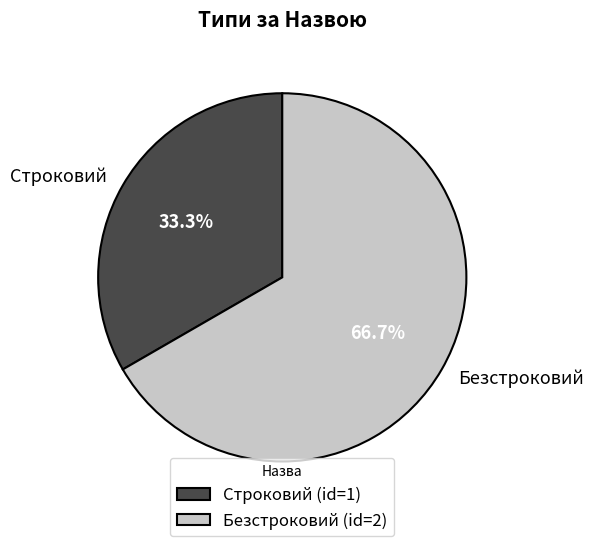

Is it true that Строковий is 48% of the pie?

False